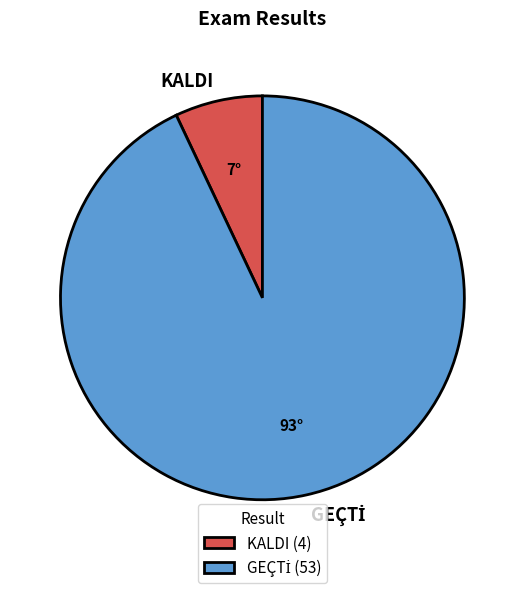

Is it true that KALDI is 1% of the pie?

False